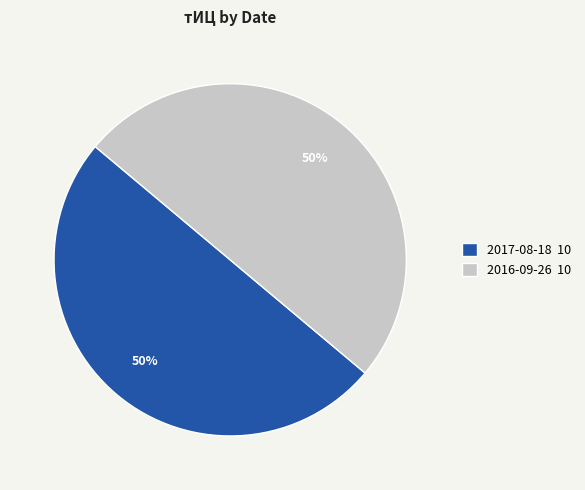

To the nearest percent, what portion does 2017-08-18 10 represent?

50%